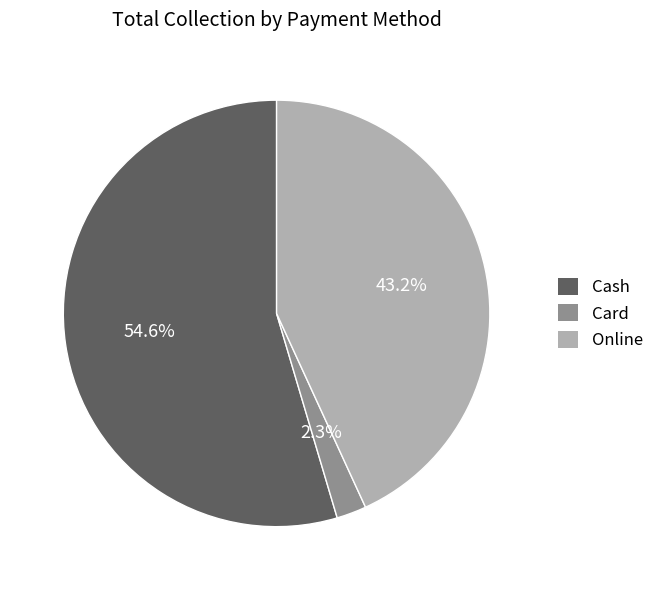

Combined, what portion of the pie is Cash and Card?

56.8%